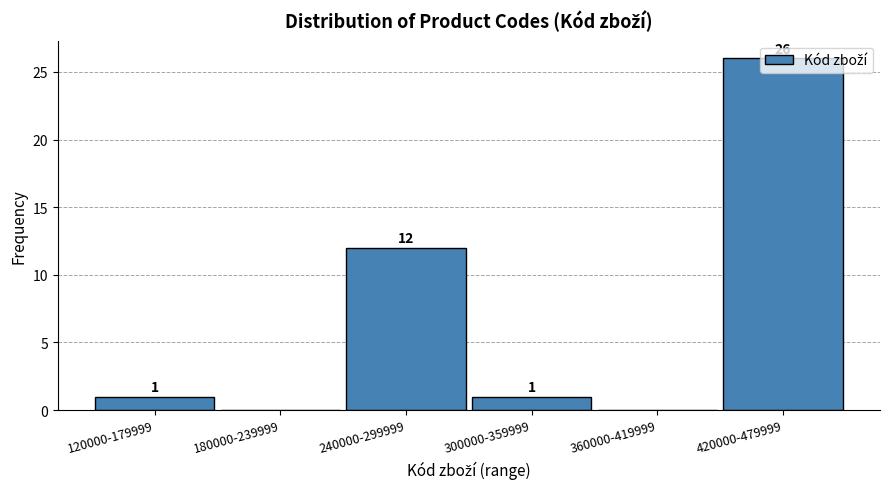

Where is the data nearest to the value 13?

240000-299999